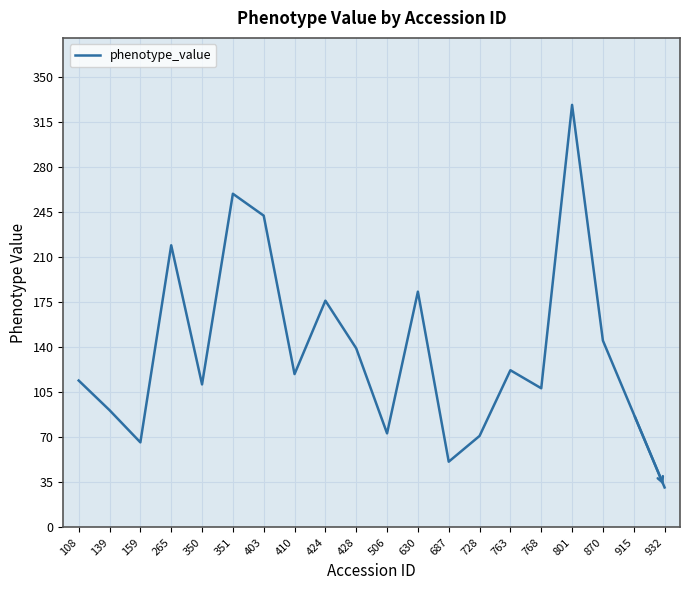

What is the difference between the maximum and minimum values?

297